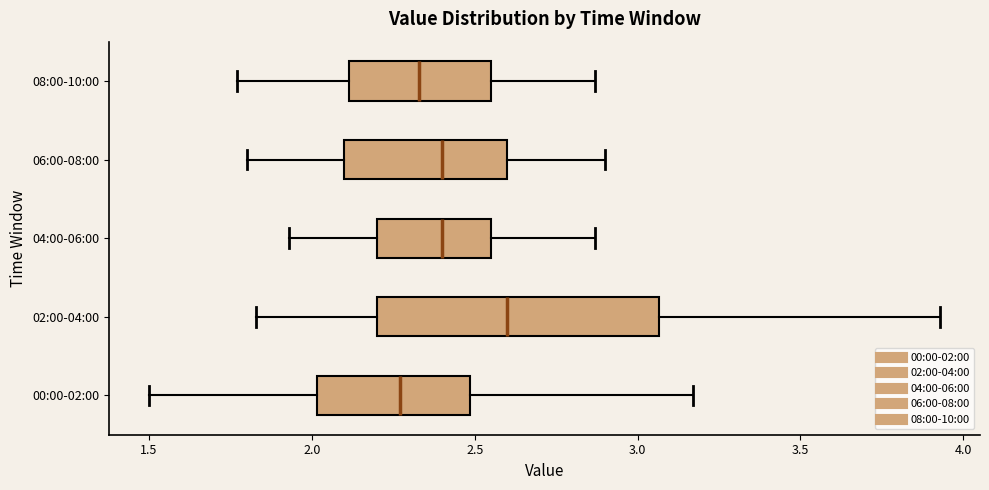

Which box's median line is the furthest to the right?

02:00-04:00